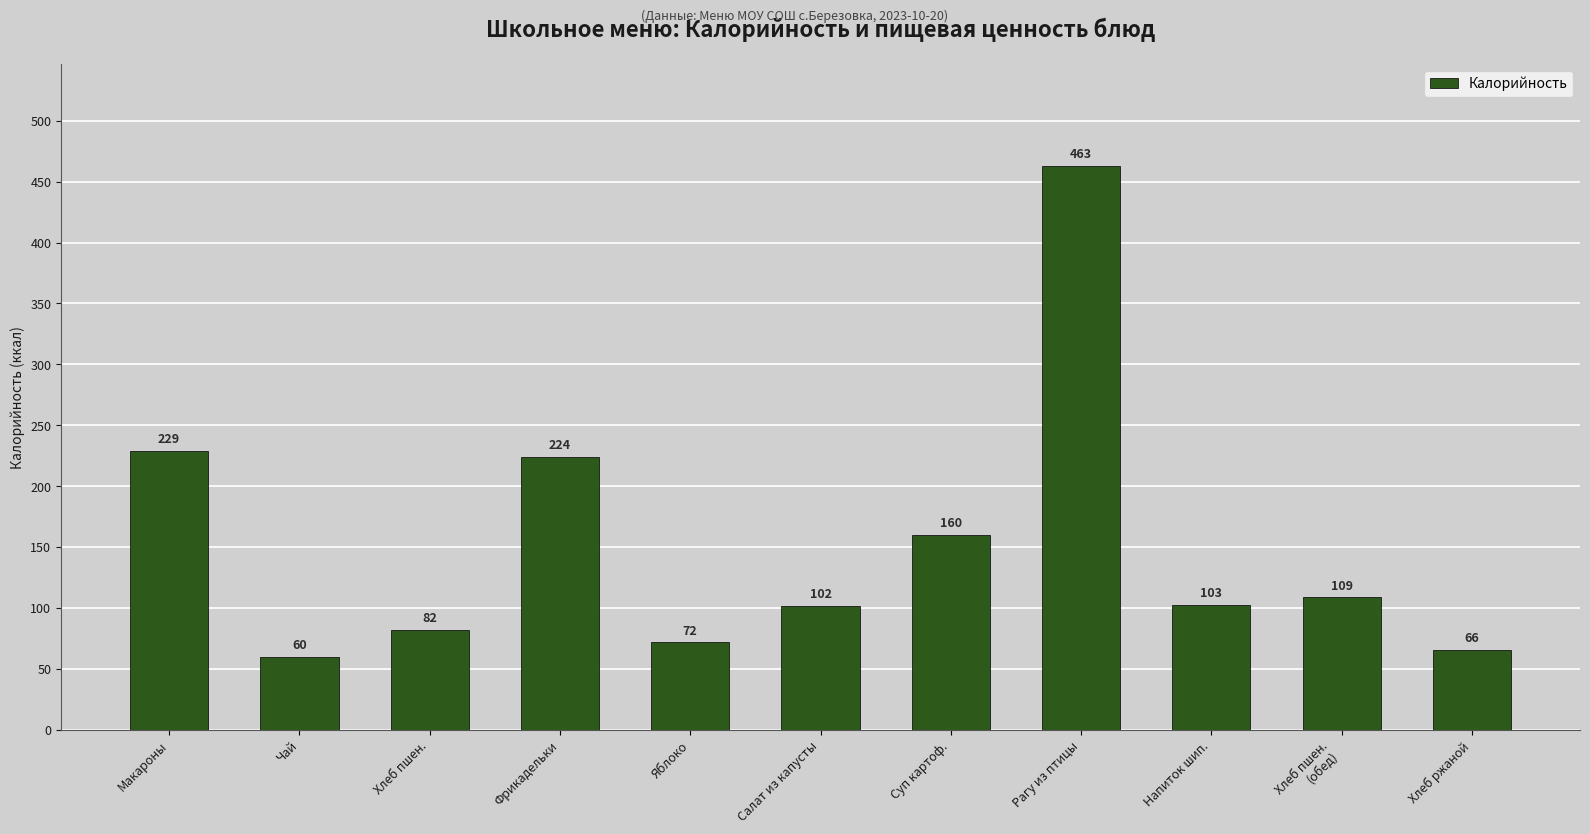

How many data points does each series have?

11